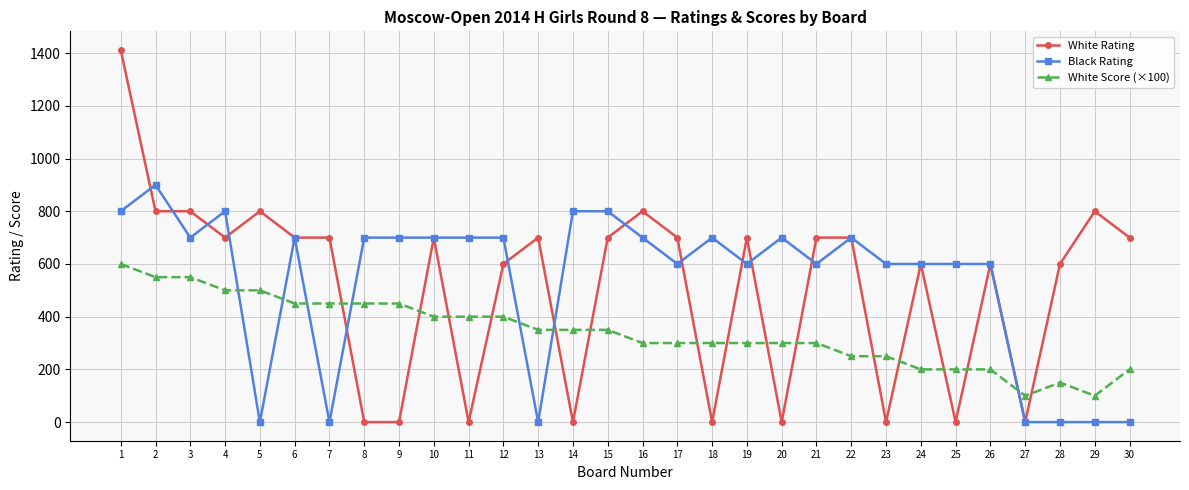

How many values in the White Rating series are below 700?

13